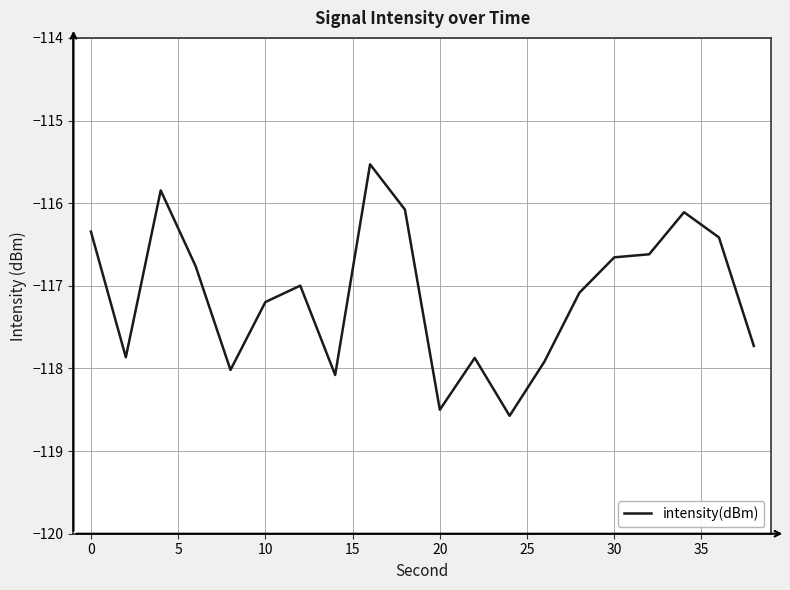

Does the chart display data point markers on the line(s)?

No